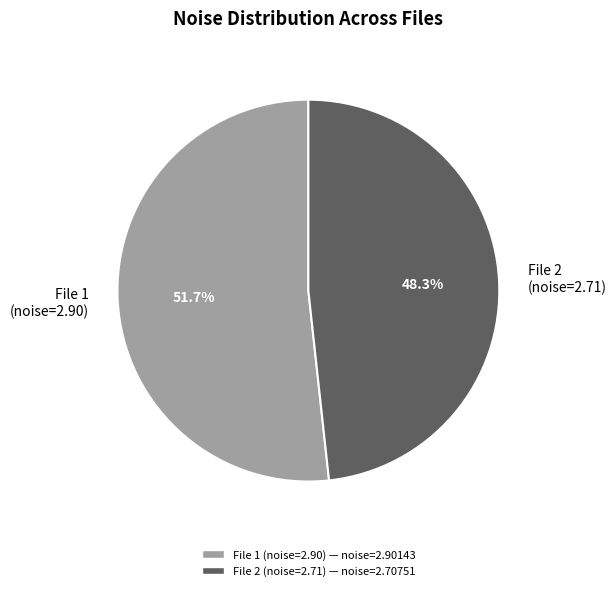

What is the ratio of the value at File 1 (noise=2.90) to the value at File 2 (noise=2.71)?

1.1